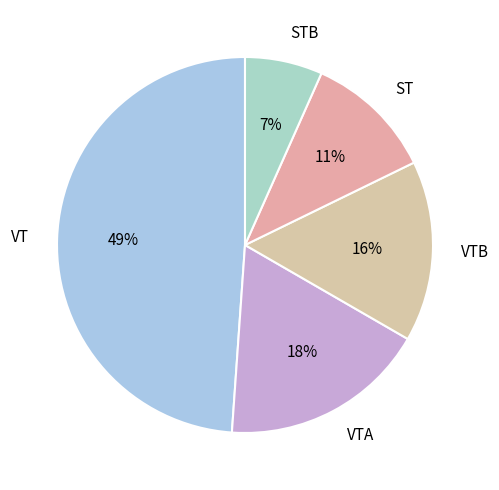

Which has a higher value, VTA or VTB?

VTA